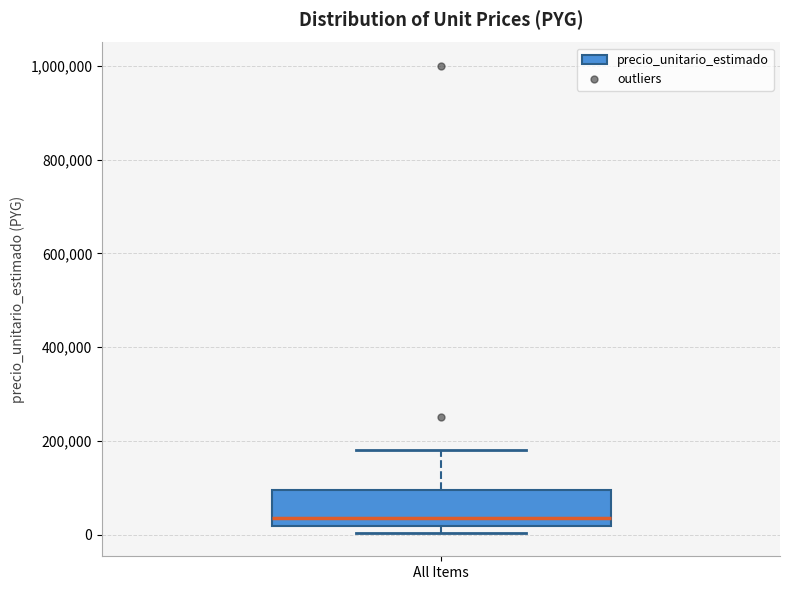

Read this box plot against the y-axis: the position of the median line, the range covered by the box, and the ends of both whiskers. The values are not printed on the chart, so give them approximately, as read against the axis.

median 40000, box 20000 to 100000, whiskers 0 to 180000